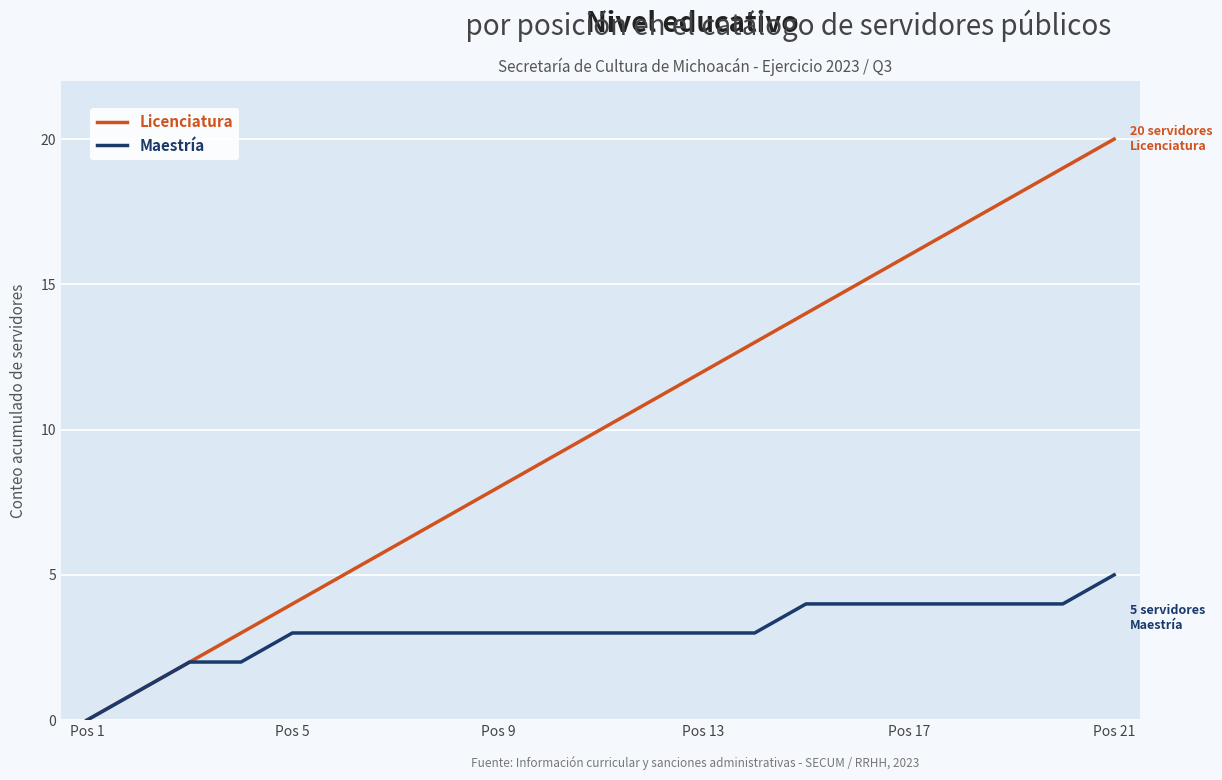

What is the difference between the maximum and second lowest values in the Licenciatura series?

19